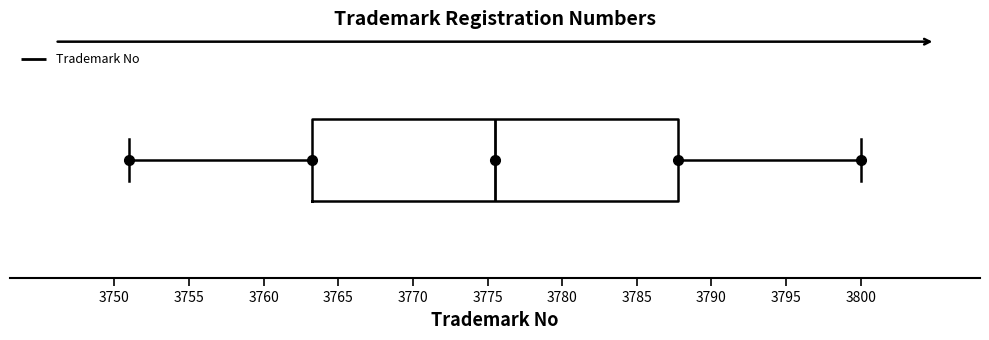

Transcribe this box plot: give where the median line is, the range the box spans, and where the two whiskers end, as read against the x-axis. The values are not printed on the chart, so give them approximately, as read against the axis.

median 3775.5, box 3763.5 to 3788.0, whiskers 3751.0 to 3800.0